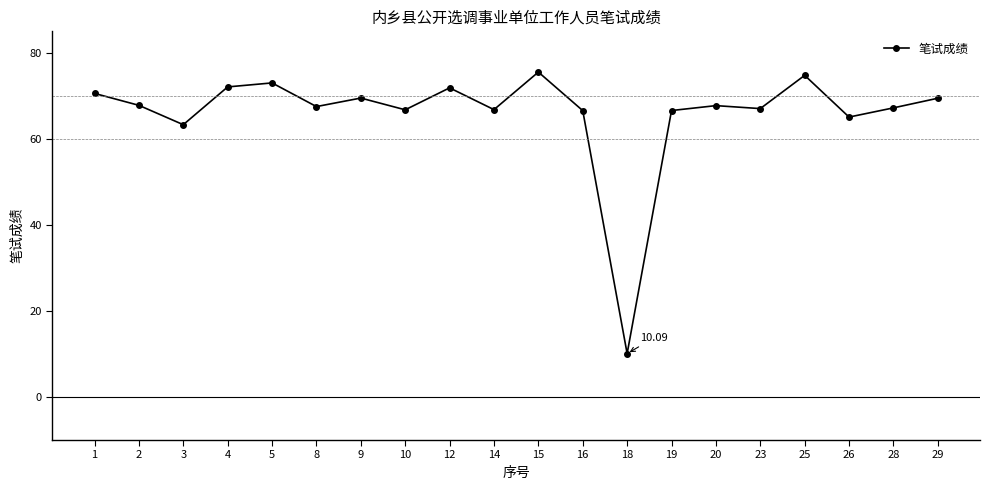

What is the difference between the second highest and second lowest values?

11.5